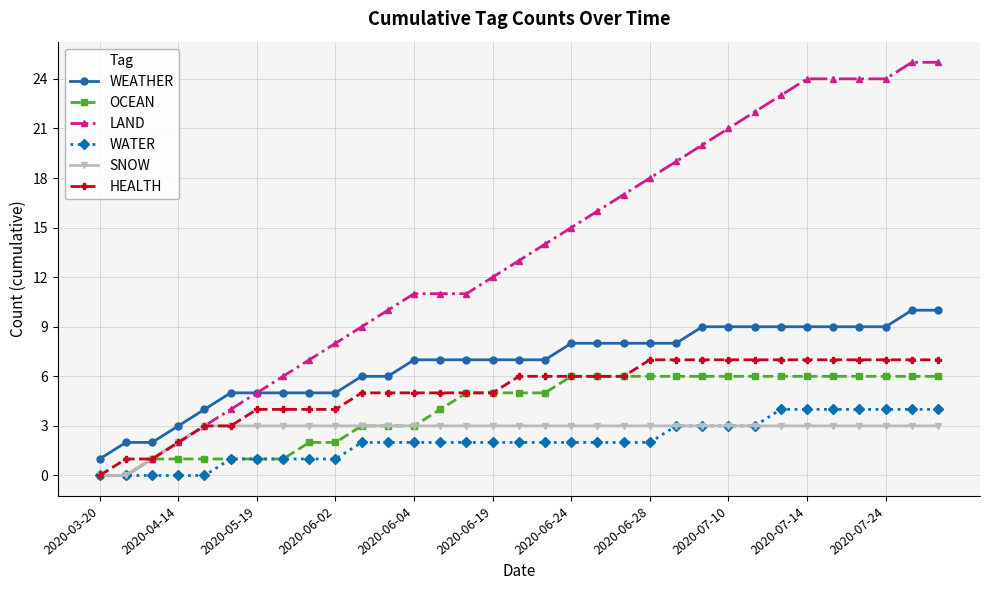

What is the highest value of the LAND series?

25